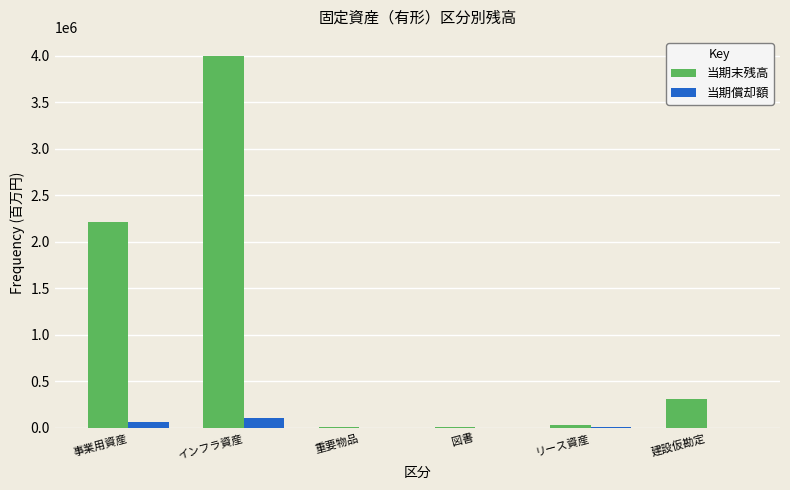

The 当期償却額 series shows 101888.9 at インフラ資産. True or false?

True